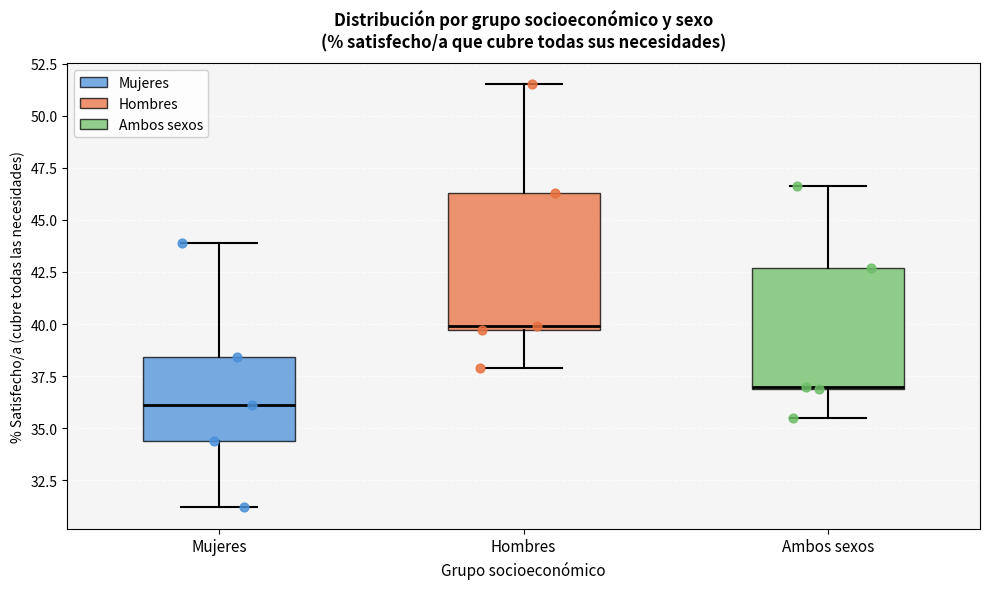

Where does the lower whisker of the box for Mujeres end on the y-axis? The values are not printed on the chart, so give them approximately, as read against the axis.

31.0